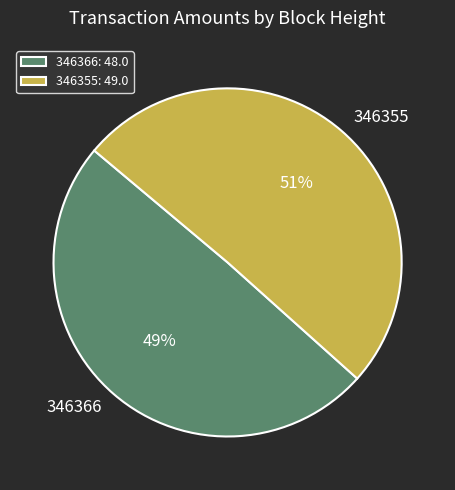

The 346355 slice represents 43% of the pie. True or false?

False